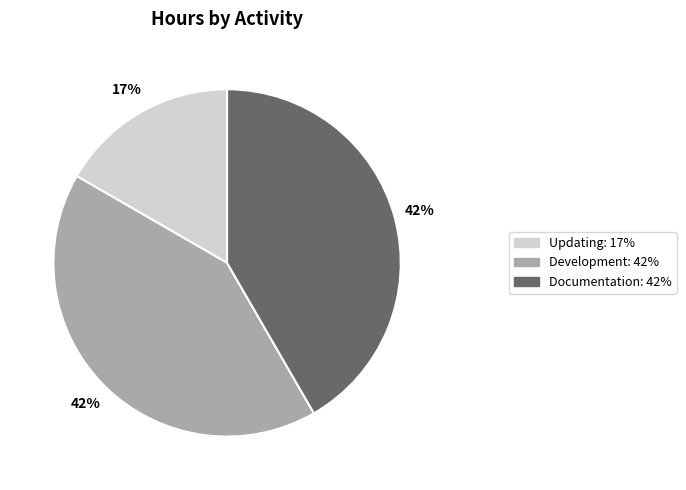

Which slice is the smallest?

Updating